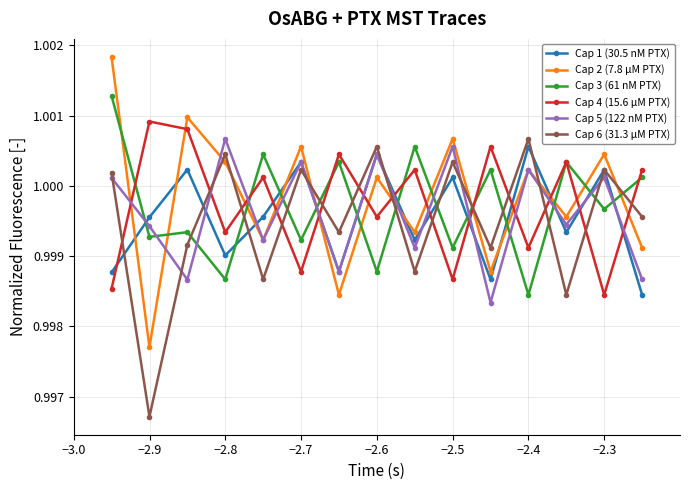

At how many categories does at least one series exceed 0?

15